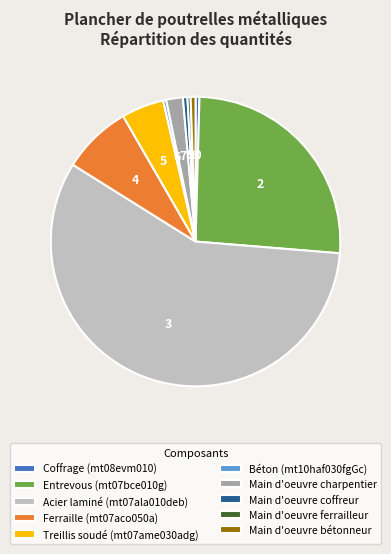

The Main d'oeuvre charpentier slice represents 2% of the pie. True or false?

True